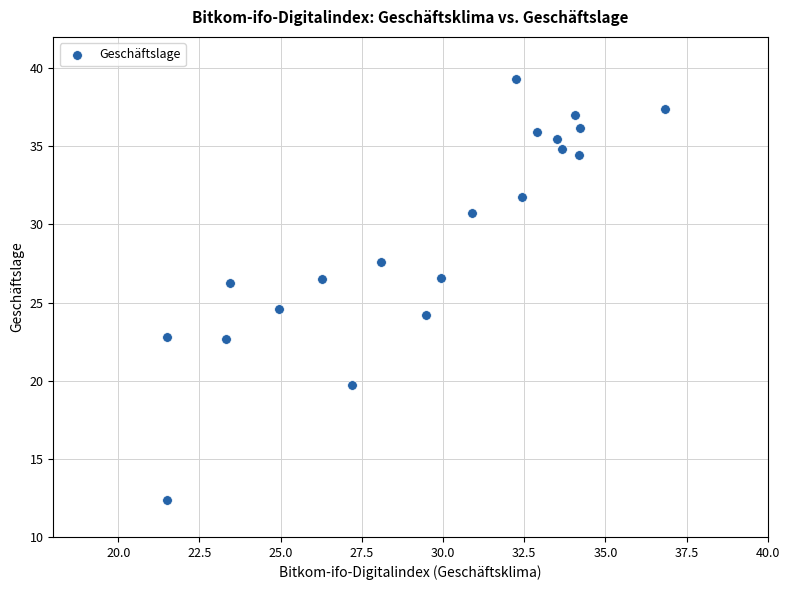

What is the range of Y values (max minus min)?

26.9